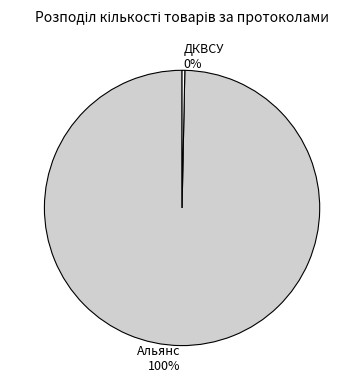

Which has a higher value, Альянс or ДКВСУ?

Альянс